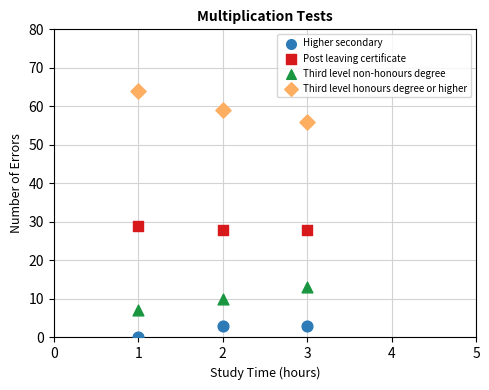

What are all the series names shown in the legend?

Higher secondary, Post leaving certificate, Third level non-honours degree, Third level honours degree or higher